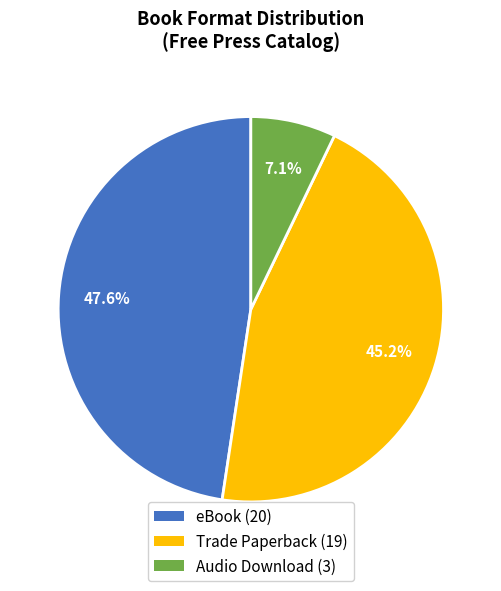

What is the largest slice in the pie chart?

eBook